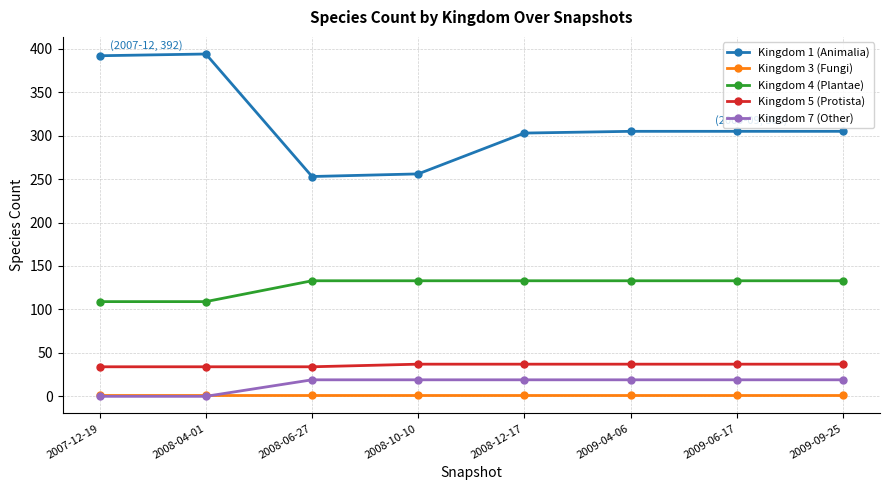

What is the difference between the maximum and minimum values in the Kingdom 5 (Protista) series?

3